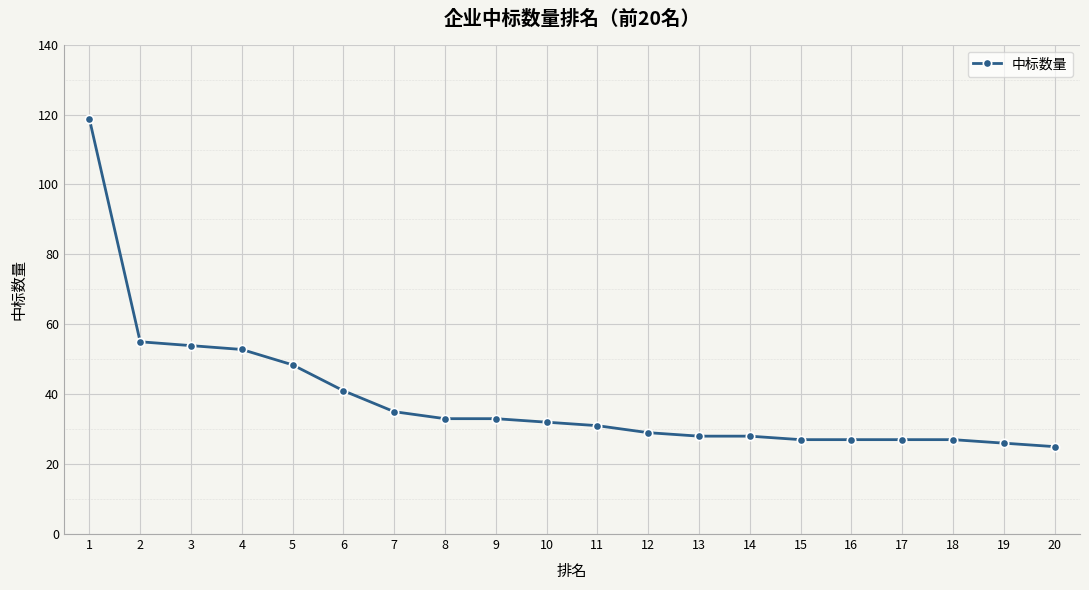

How many data points does each series have?

20